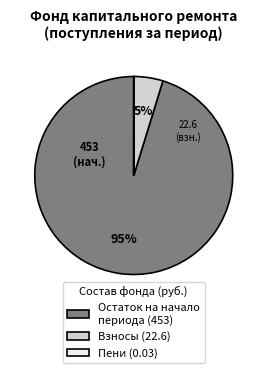

Between Остаток на начало периода (453) and Взносы (22.6), which is larger?

Остаток на начало периода (453)